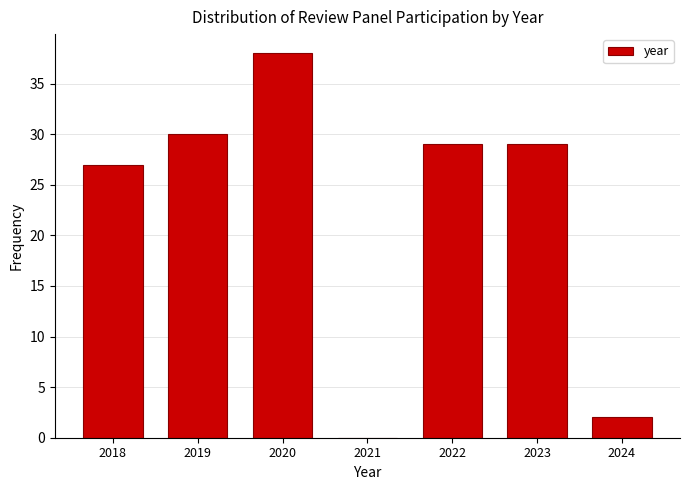

Reading left to right, transcribe this chart: for each bar, give the range it covers on the x-axis and its height. The values are not printed on the chart, so give them approximately, as read against the axis.

2017.5 to 2018.5: 27
2018.5 to 2019.5: 30
2019.5 to 2020.5: 38
2020.5 to 2021.5: 0
2021.5 to 2022.5: 29
2022.5 to 2023.5: 29
2023.5 to 2024.5: 2